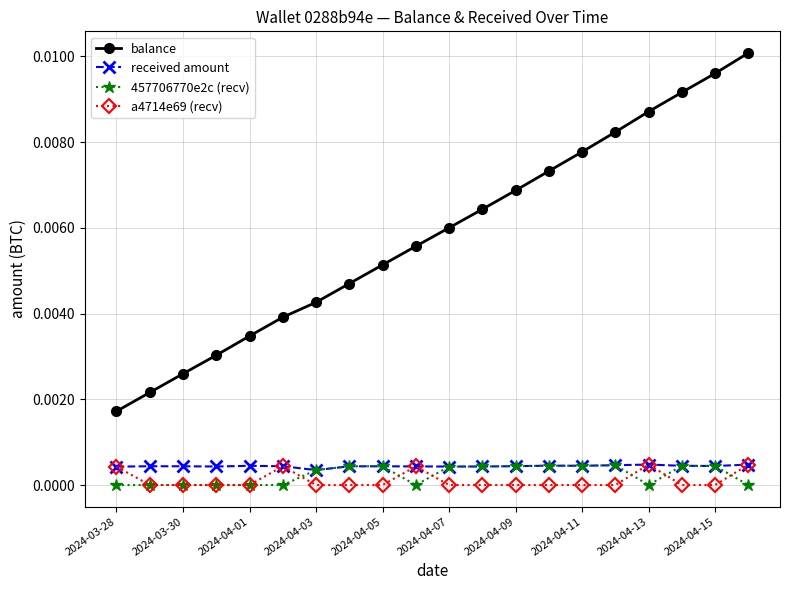

True or false: balance and 457706770e2c (recv) intersect in this chart.

False